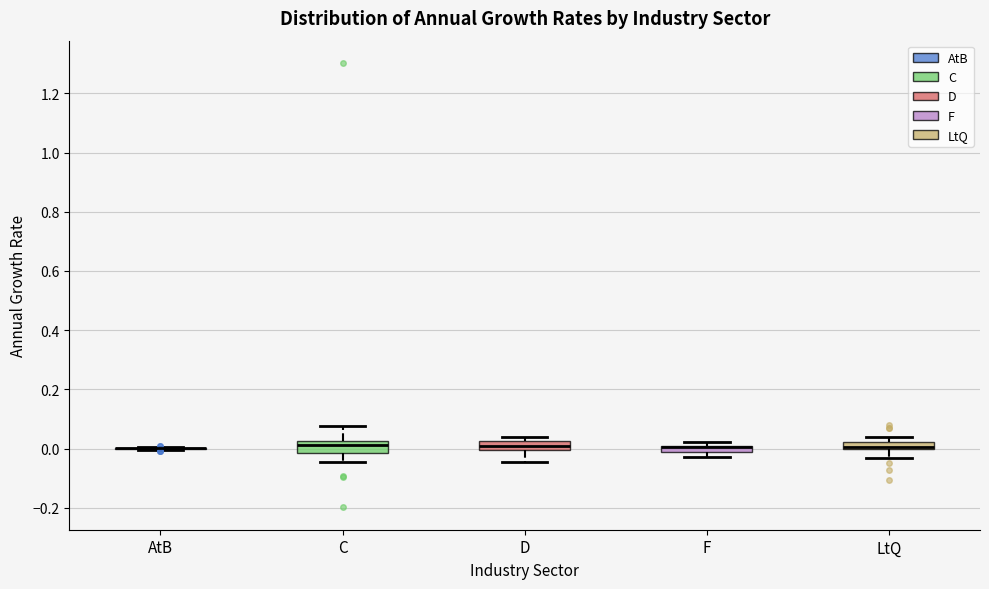

Where is the lower edge of the box for F on the y-axis? The values are not printed on the chart, so give them approximately, as read against the axis.

-0.02